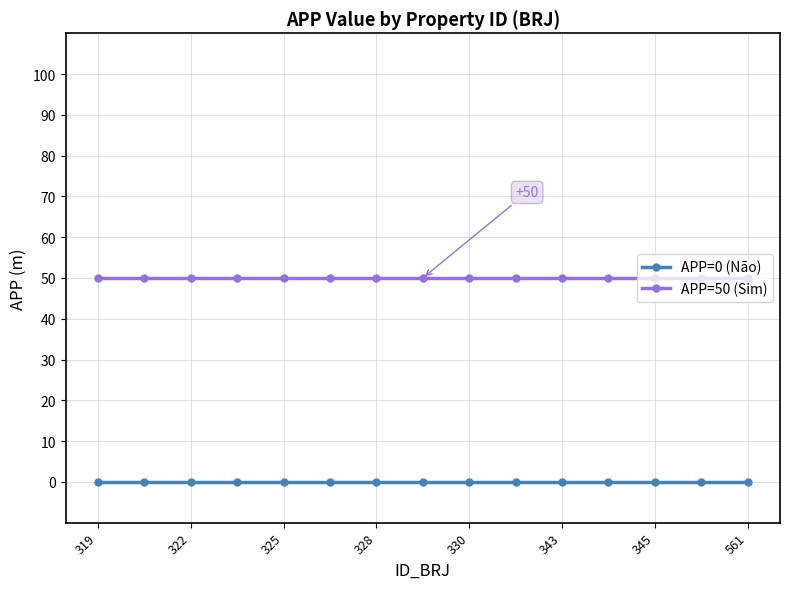

True or false: APP=0 (Não) and APP=50 (Sim) intersect in this chart.

False